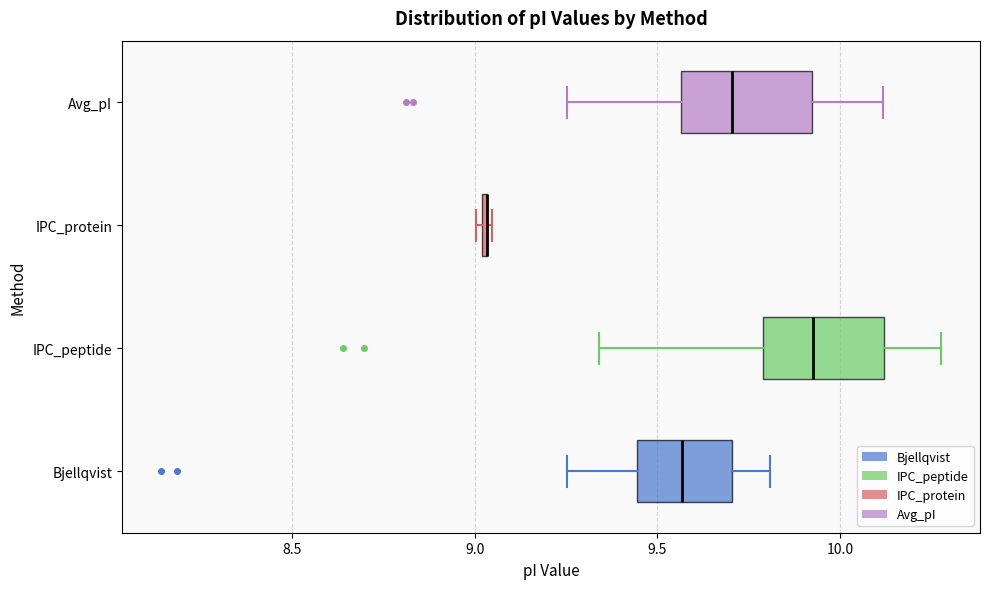

Reading bottom to top, transcribe this box plot: for each box, give where its median line is, the range the box spans, and where its two whiskers end, as read against the x-axis. The values are not printed on the chart, so give them approximately, as read against the axis.

Bjellqvist: median 9.55, box 9.45 to 9.70, whiskers 9.25 to 9.80
IPC_peptide: median 9.95, box 9.80 to 10.10, whiskers 9.35 to 10.30
IPC_protein: box collapsed to a line at 9.05, whiskers 9.00 to 9.05
Avg_pI: median 9.70, box 9.55 to 9.90, whiskers 9.25 to 10.10